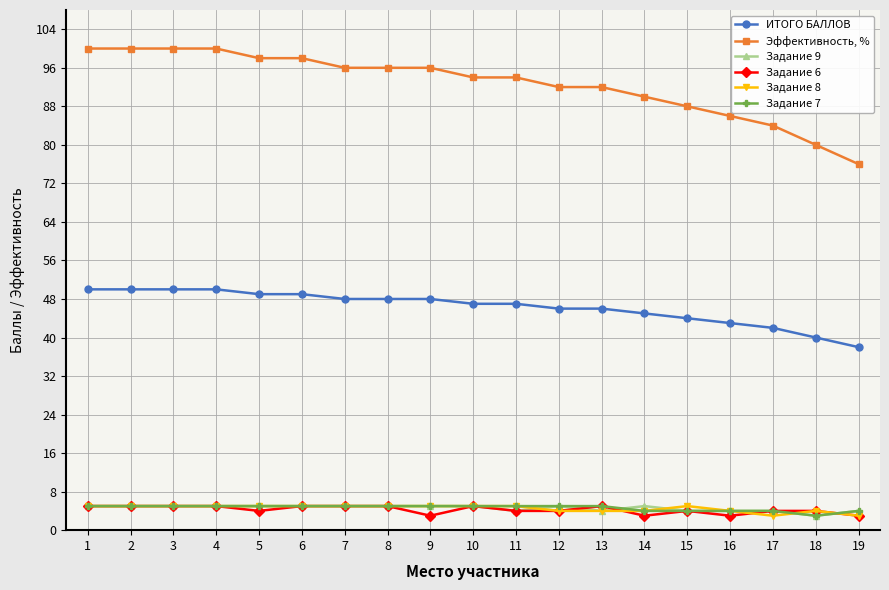

True or false: Задание 6 and Эффективность, % intersect in this chart.

False